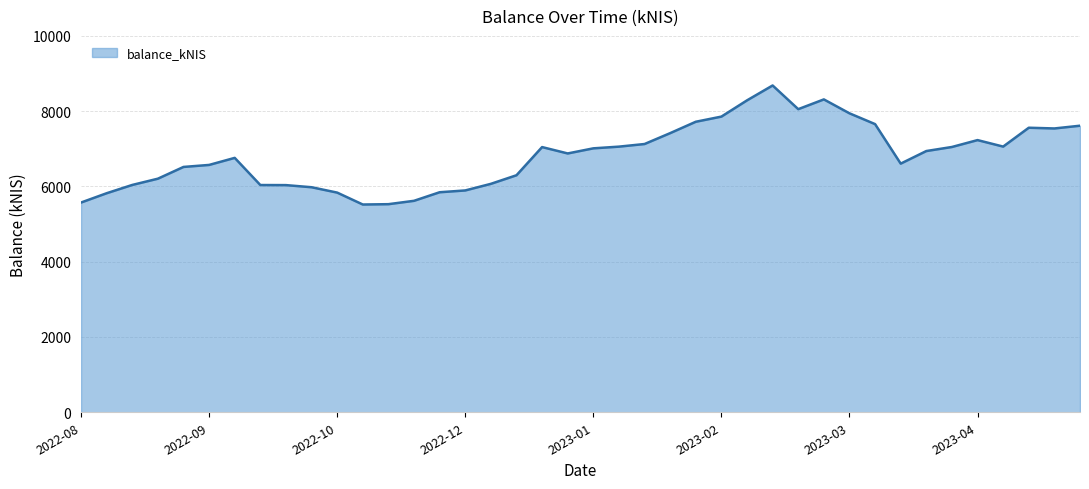

What is the greatest value displayed?

8682.8